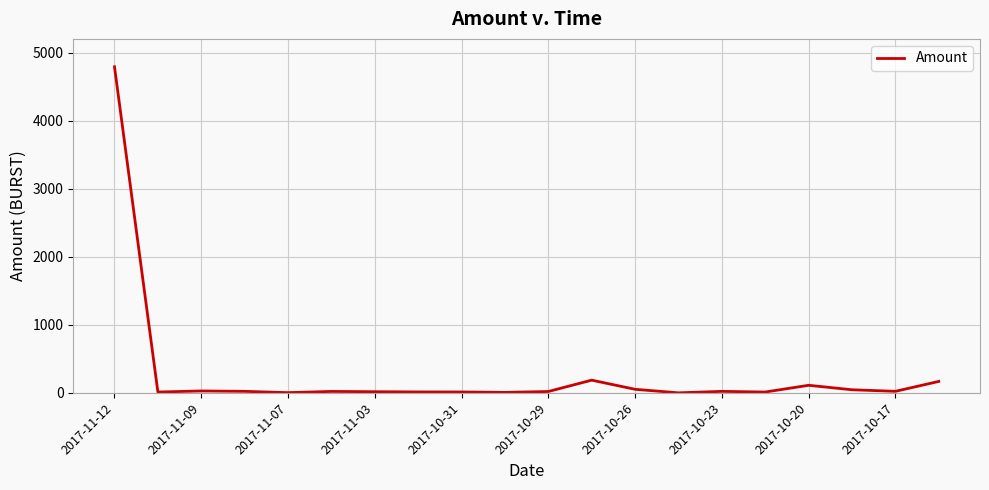

What is the greatest value displayed?

4790.0